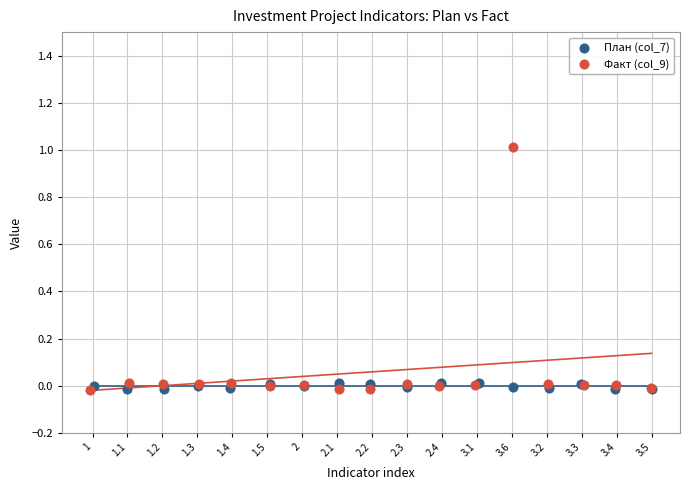

Which series contains the highest Y value?

Факт (col_9)